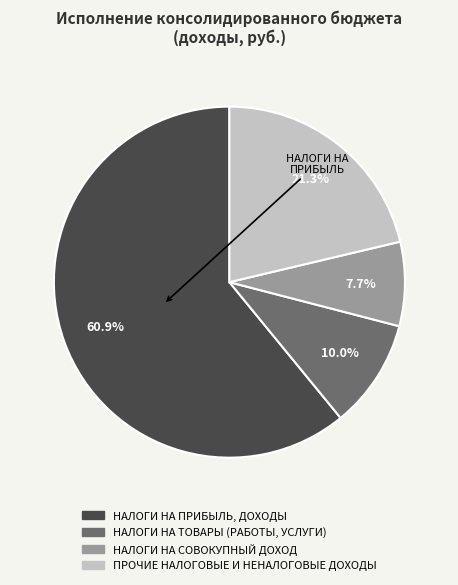

Does any single category account for the majority?

Yes